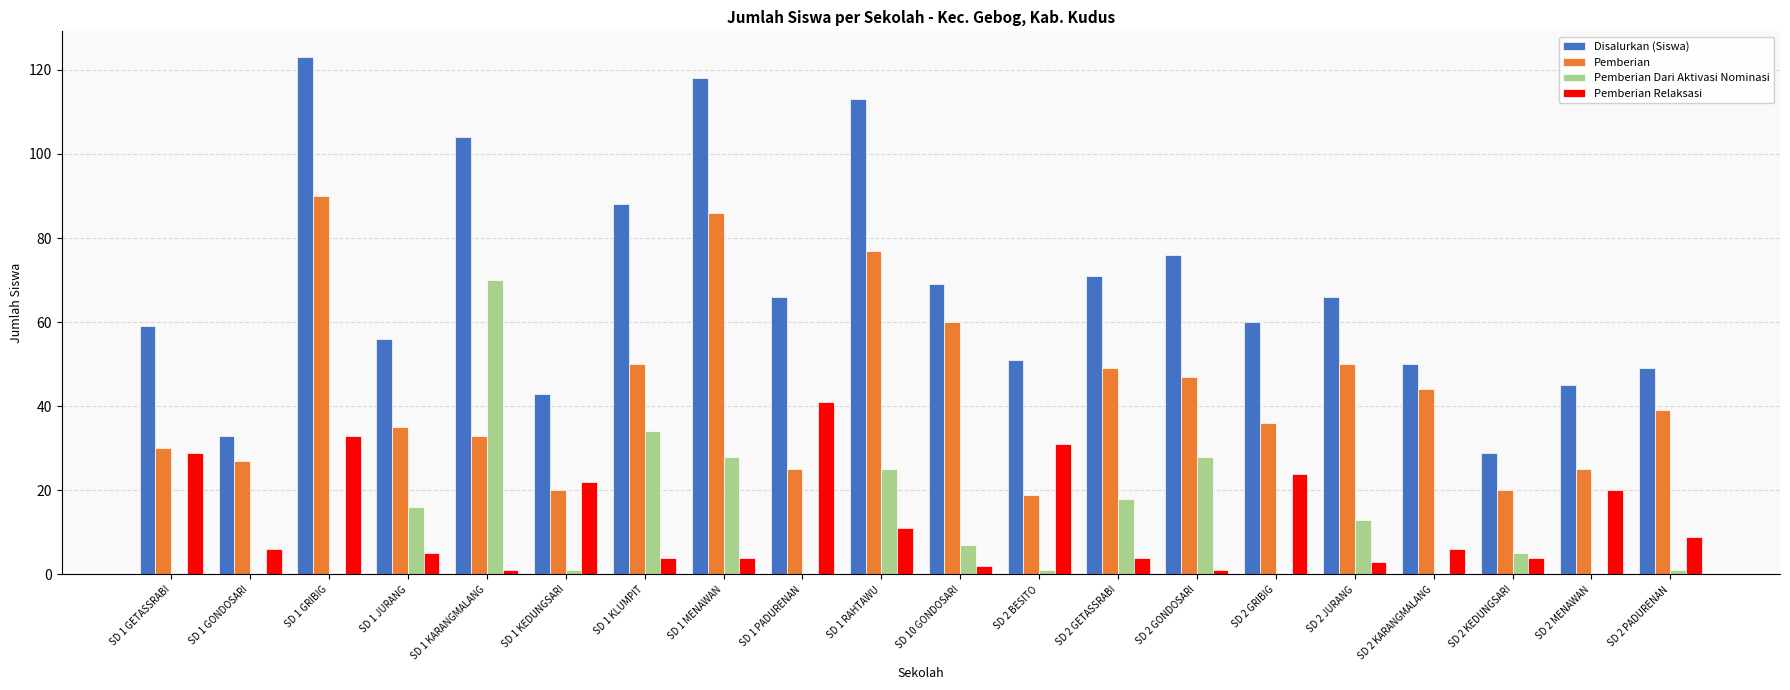

Read the Pemberian value at SD 2 KARANGMALANG, to the nearest 5.

45